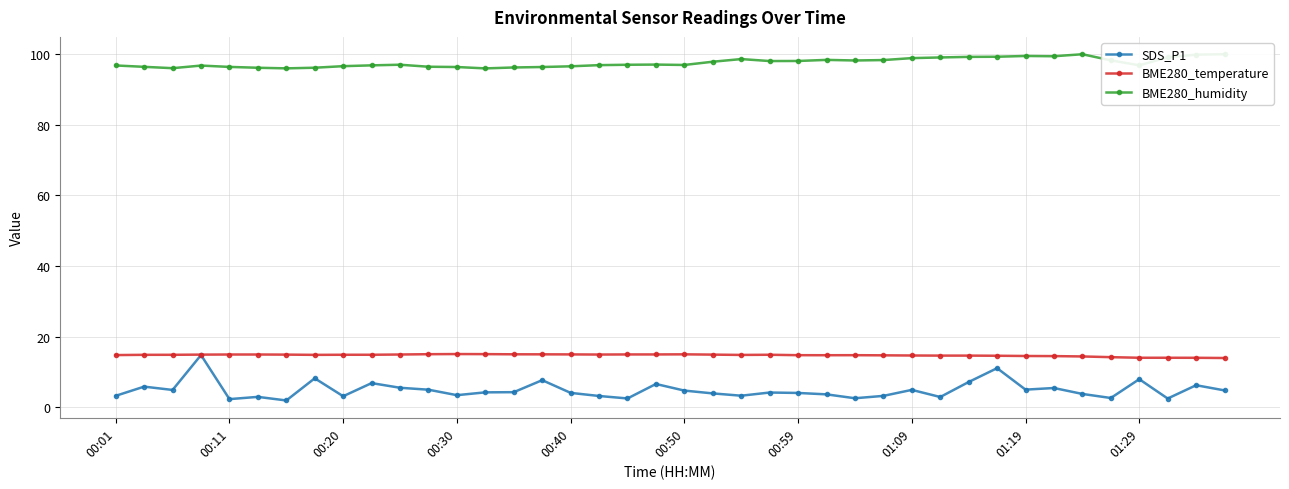

True or false: BME280_temperature and BME280_humidity cross at least once.

False